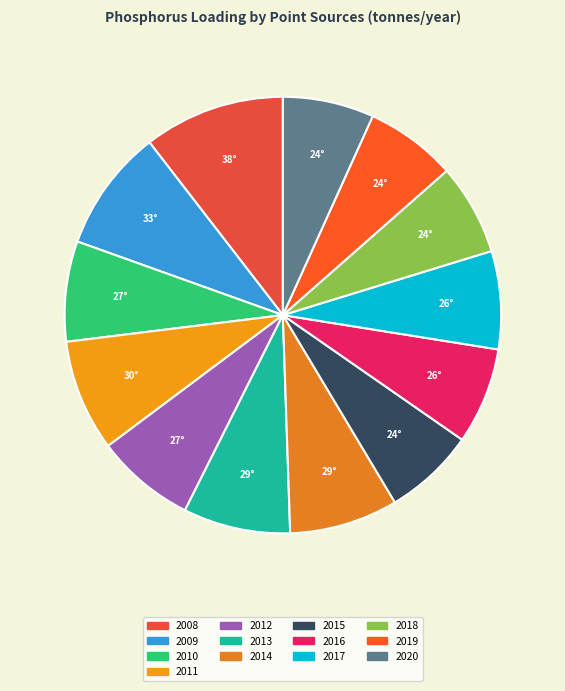

How many slices are in this pie chart?

13